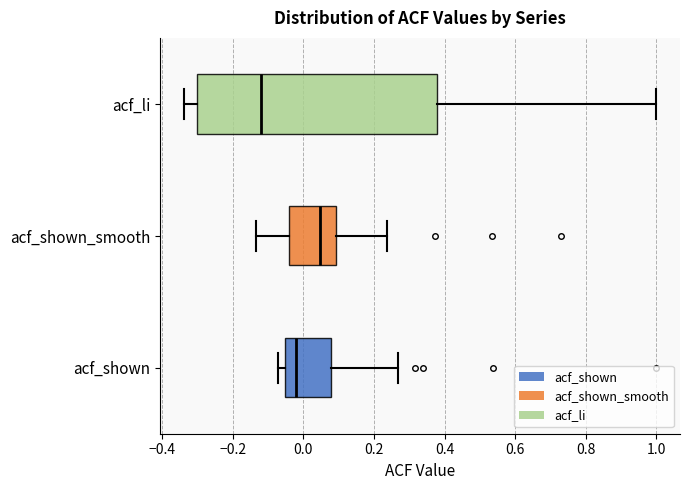

Comparing the boxes themselves (not the whiskers), which one is the widest?

acf_li